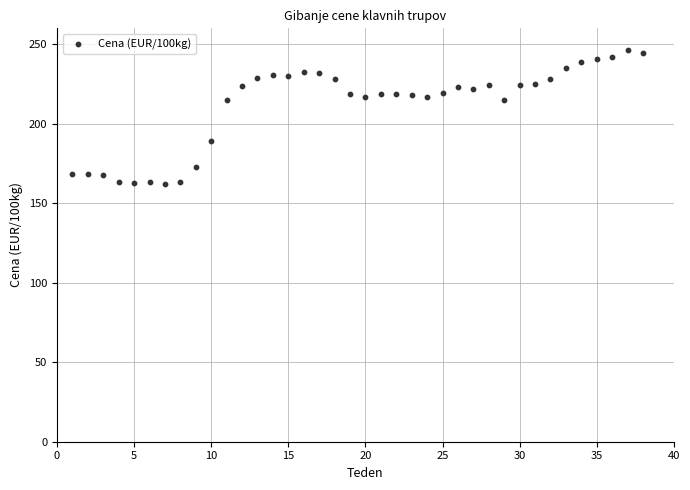

What is the range of X values (max minus min)?

37.0